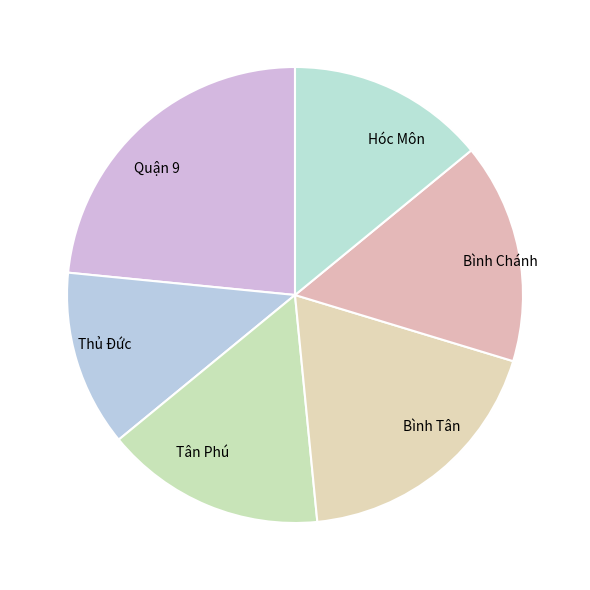

The Tân Phú slice represents 16% of the pie. True or false?

True